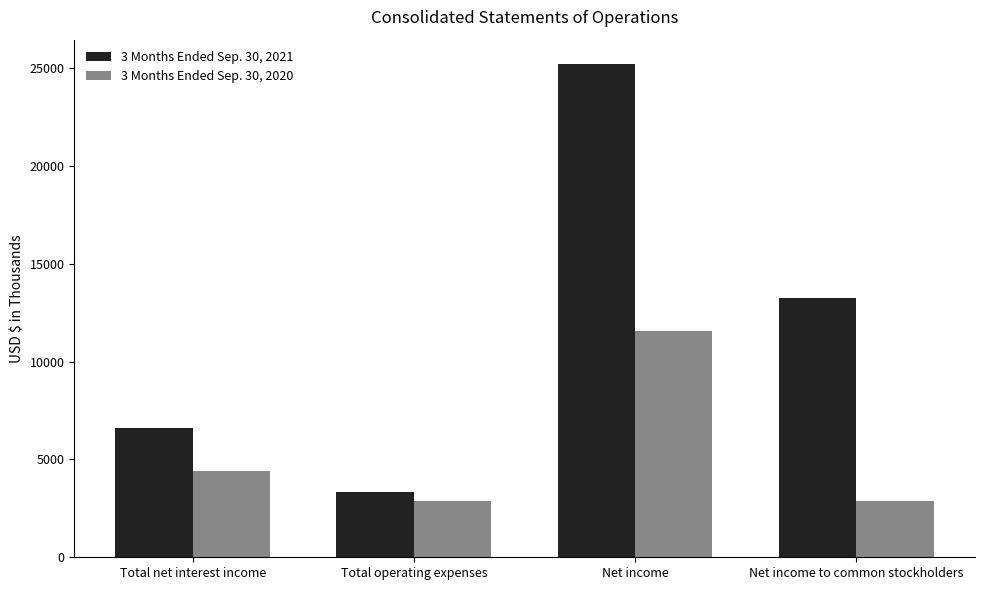

Count the number of data series in this chart.

2